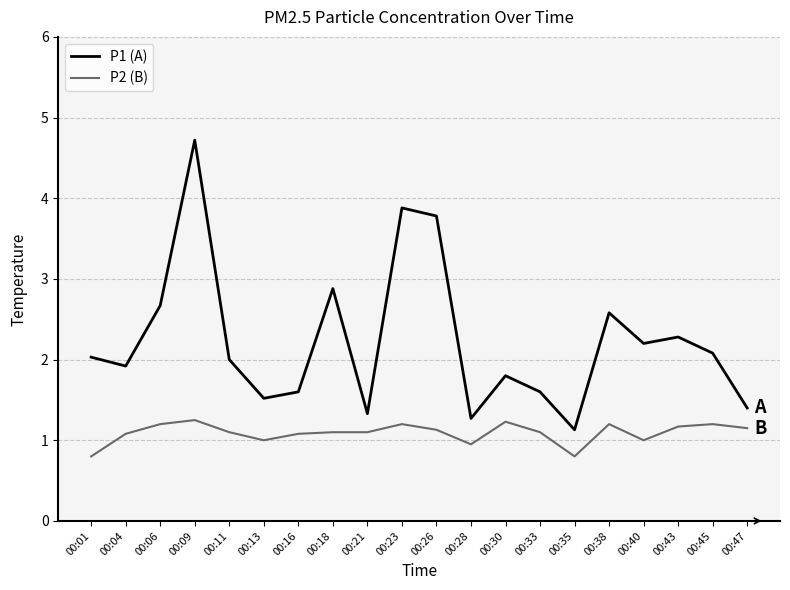

What is the minimum value for P2 (B)?

0.8